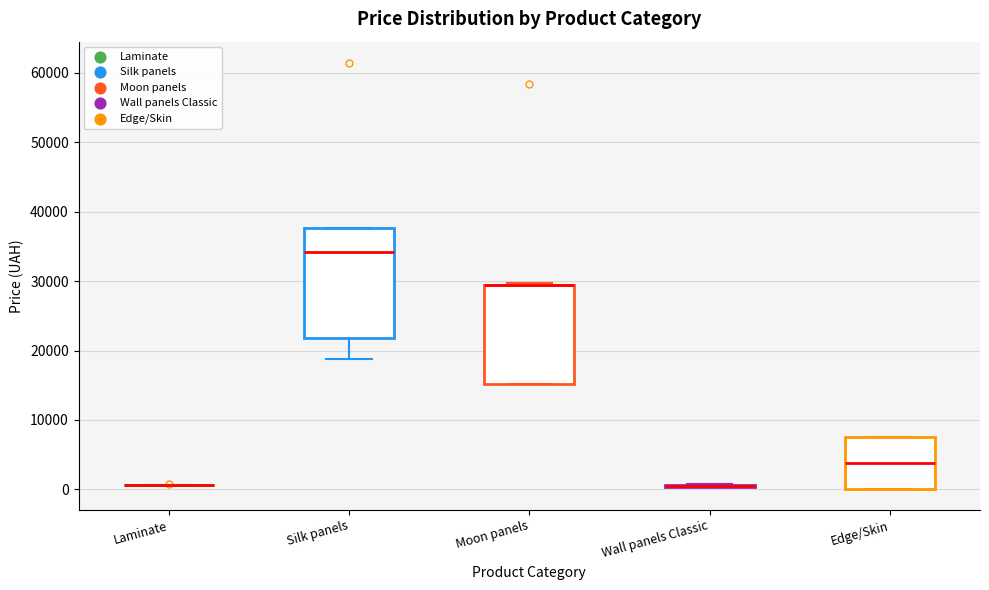

Reading left to right, read every box against the y-axis: the position of its median line, the range the box covers, and the ends of its whiskers. The values are not printed on the chart, so give them approximately, as read against the axis.

Laminate: box collapsed to a line at 1000, whiskers 1000 to 1000
Silk panels: median 34000, box 22000 to 38000, whiskers 19000 to 38000
Moon panels: median 29000 (drawn on the box's upper edge), box 15000 to 29000, whiskers 15000 to 30000
Wall panels Classic: box collapsed to a line at 0, whiskers 0 to 1000
Edge/Skin: median 4000, box 0 to 8000, whiskers 0 to 8000